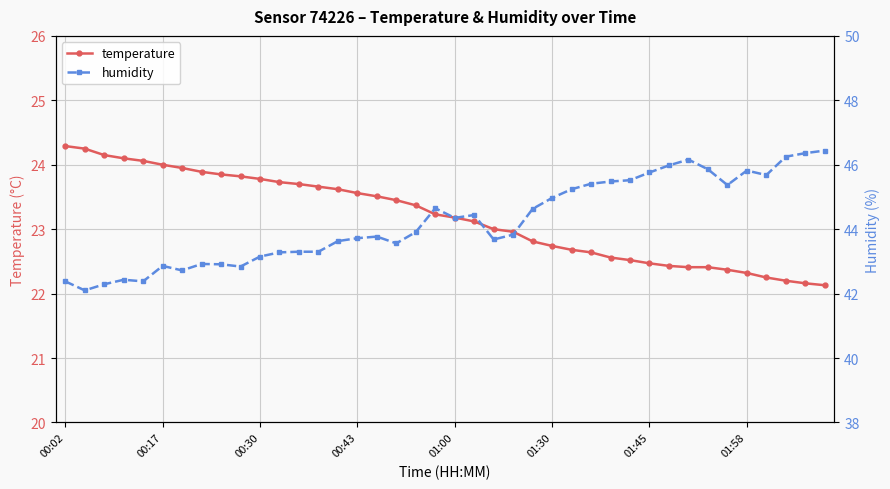

True or false: temperature has a value of 24.3 at 00:02.

True